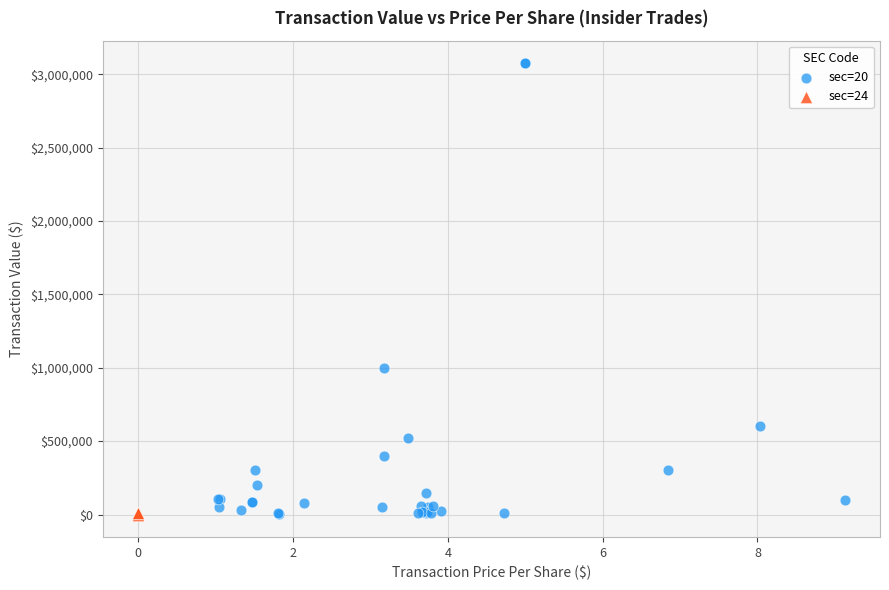

Which series has the largest Y range (max minus min)?

sec=20